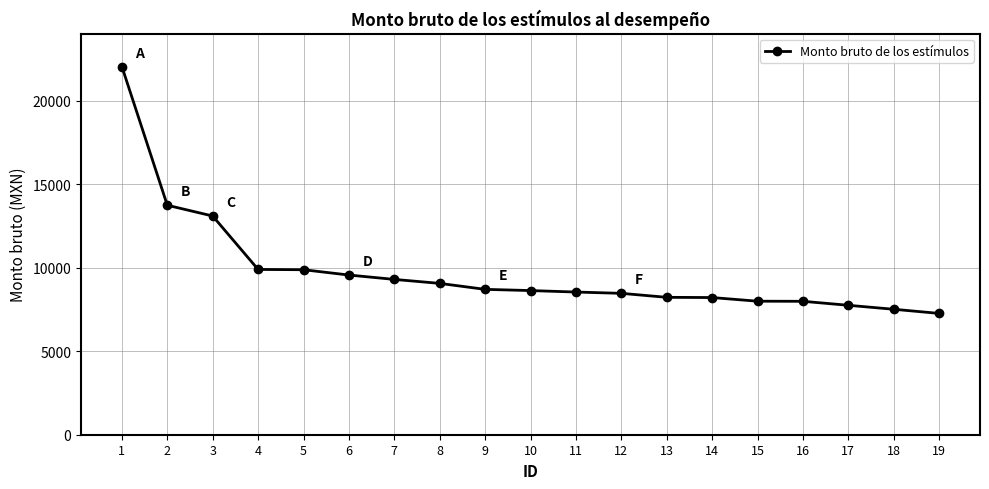

What is the difference between the values at 6 and 10?

929.3